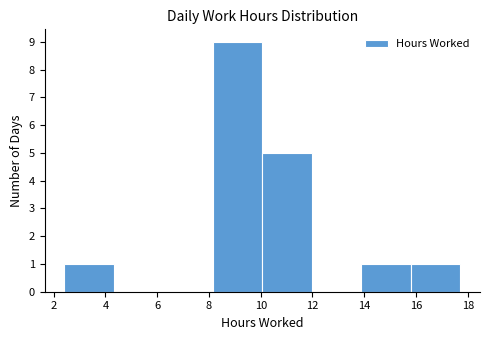

Reading left to right, list every bar in this chart as the range it spans on the x-axis followed by its height. Neither the bar edges nor the heights are printed on the chart, so give them approximately, as read against the axes.

2.4 to 4.4: 1
4.4 to 6.2: 0
6.2 to 8.2: 0
8.2 to 10.0: 9
10.0 to 12.0: 5
12.0 to 13.8: 0
13.8 to 15.8: 1
15.8 to 17.8: 1